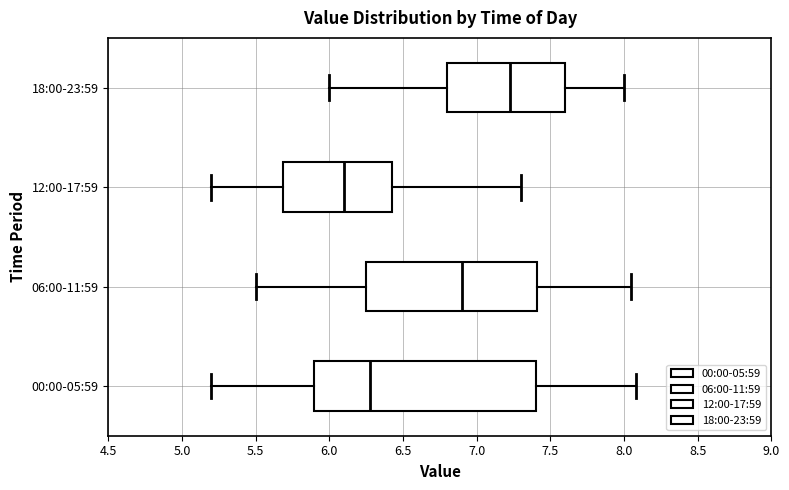

Reading bottom to top, transcribe this box plot: for each box, give where its median line is, the range the box spans, and where its two whiskers end, as read against the x-axis. The values are not printed on the chart, so give them approximately, as read against the axis.

00:00-05:59: median 6.30, box 5.90 to 7.40, whiskers 5.20 to 8.10
06:00-11:59: median 6.90, box 6.25 to 7.40, whiskers 5.50 to 8.05
12:00-17:59: median 6.10, box 5.70 to 6.45, whiskers 5.20 to 7.30
18:00-23:59: median 7.25, box 6.80 to 7.60, whiskers 6.00 to 8.00